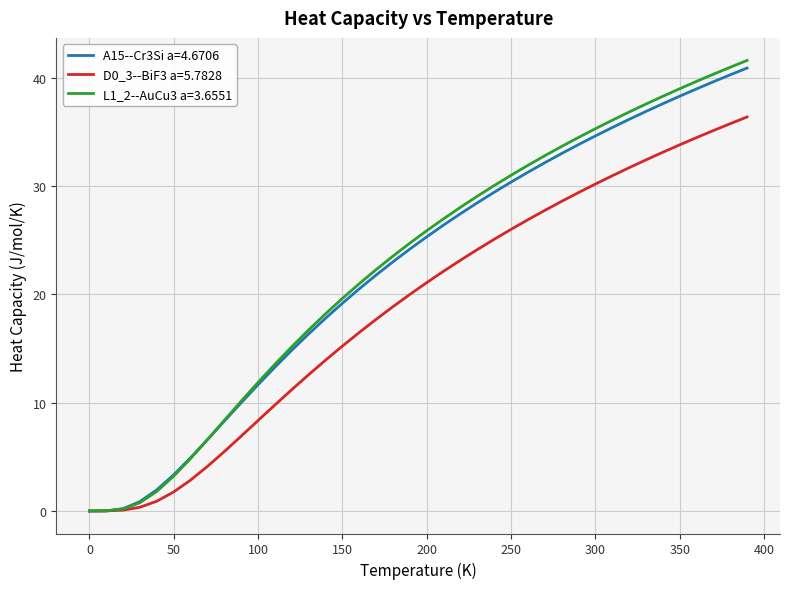

Which series has the widest spread of values?

L1_2--AuCu3 a=3.6551